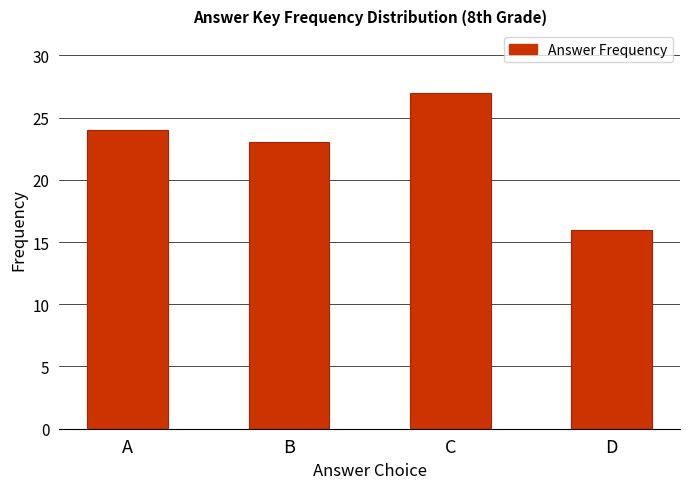

Reading left to right, list all the values displayed in this chart.

24	23	27	16